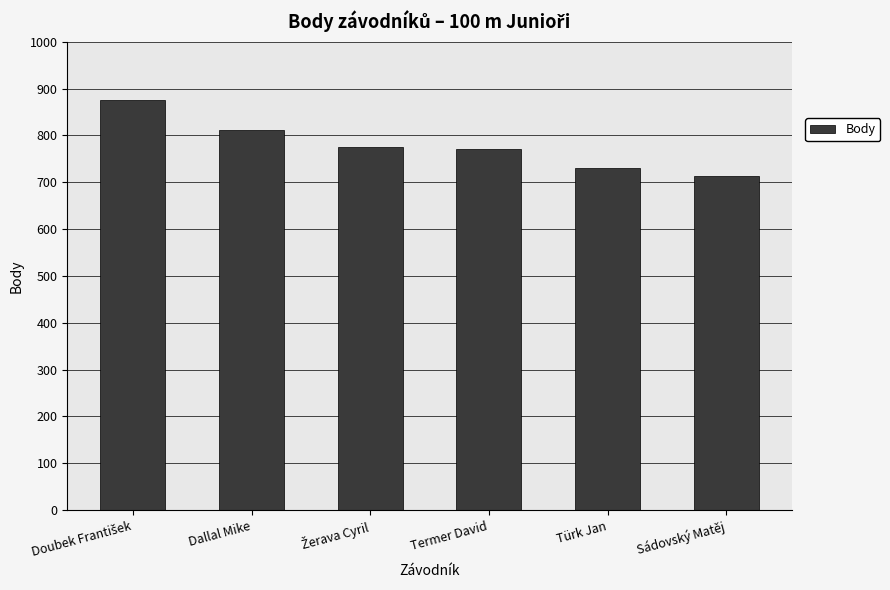

What is the value of the 2nd bar from the left?

812